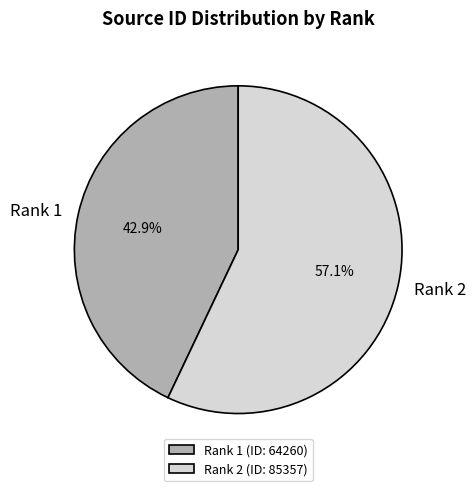

What is the majority slice?

Rank 2